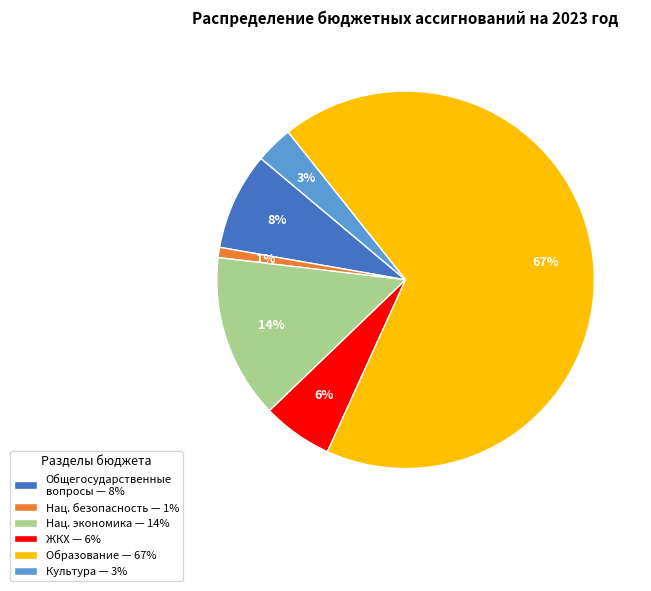

How many segments does this pie chart have?

6